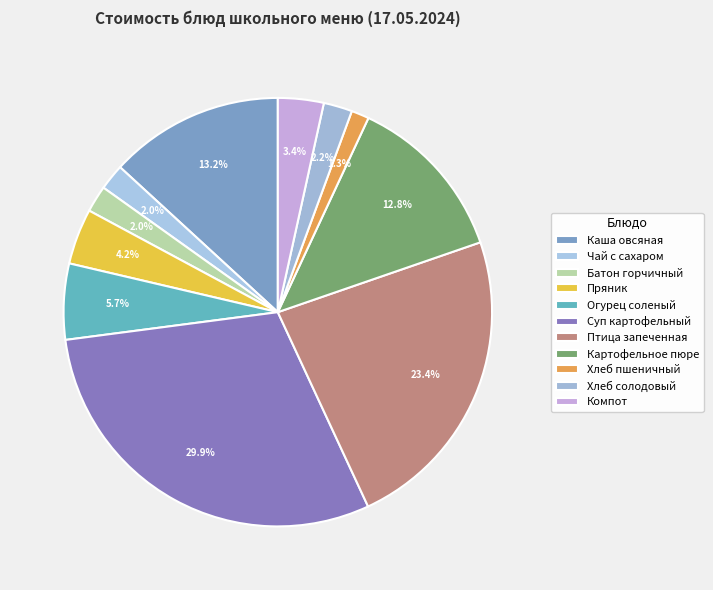

To the nearest percent, what is the combined percentage of Хлеб пшеничный and Огурец соленый?

7%